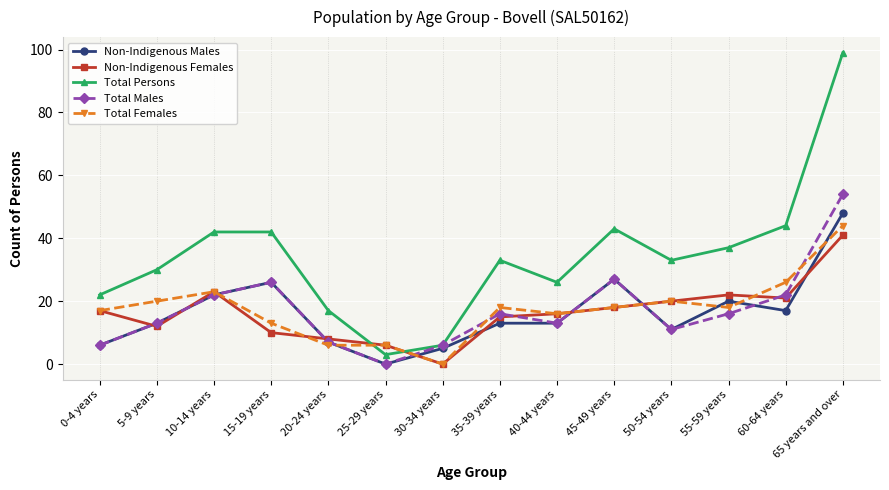

Which series ends up on top after the final intersection of Total Females and Total Males?

Total Males